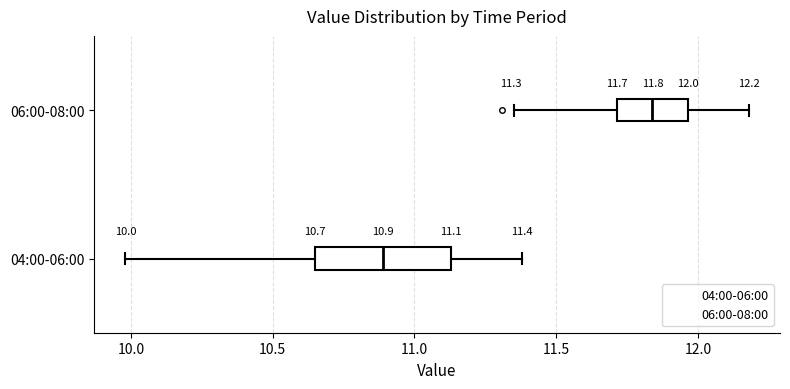

Which box is the widest, from its left edge to its right edge?

04:00-06:00